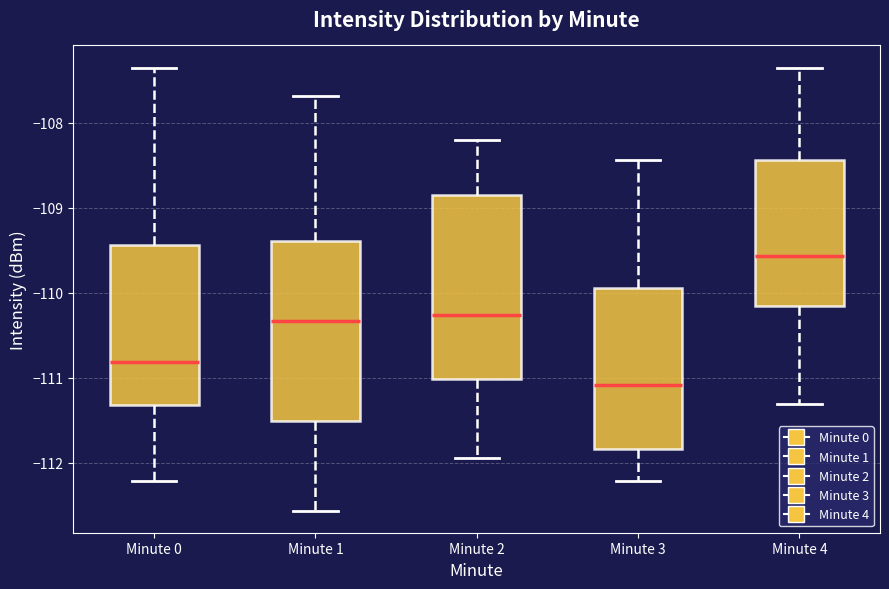

Reading left to right, read every box against the y-axis: the position of its median line, the range the box covers, and the ends of its whiskers. The values are not printed on the chart, so give them approximately, as read against the axis.

Minute 0: median -110.8, box -111.3 to -109.4, whiskers -112.2 to -107.4
Minute 1: median -110.3, box -111.5 to -109.4, whiskers -112.6 to -107.7
Minute 2: median -110.3, box -111.0 to -108.8, whiskers -112.0 to -108.2
Minute 3: median -111.1, box -111.8 to -109.9, whiskers -112.2 to -108.4
Minute 4: median -109.6, box -110.2 to -108.4, whiskers -111.3 to -107.4